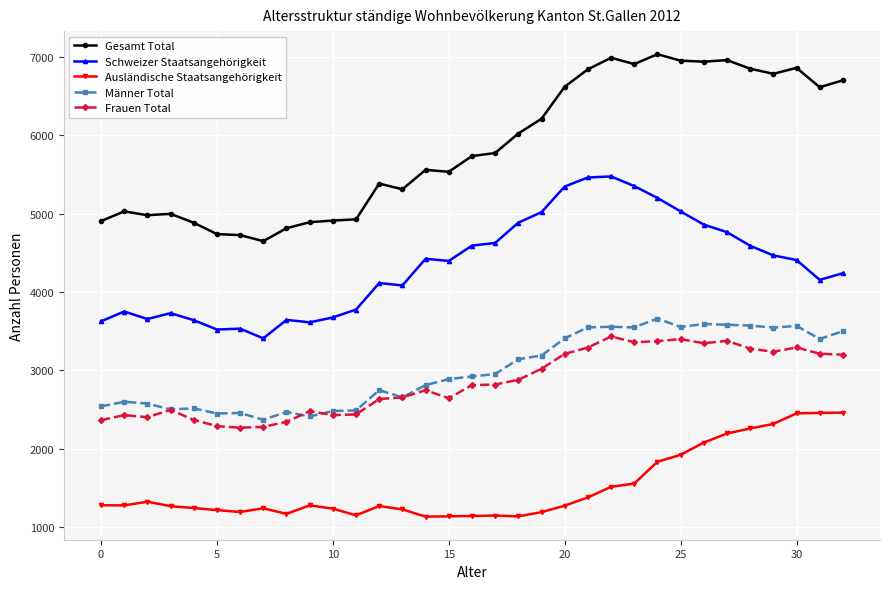

Count the number of categories in the chart.

33